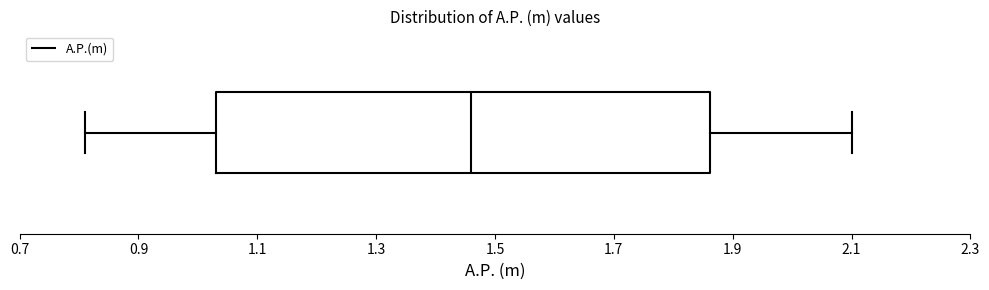

Read this box plot against the x-axis: the position of the median line, the range covered by the box, and the ends of both whiskers. The values are not printed on the chart, so give them approximately, as read against the axis.

median 1.46, box 1.04 to 1.86, whiskers 0.82 to 2.10